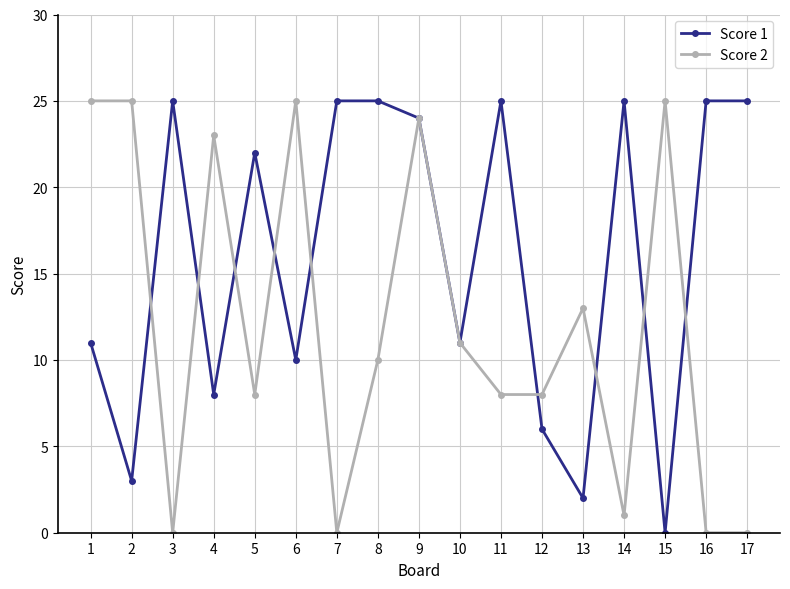

How many values in the Score 1 series are below 22?

8